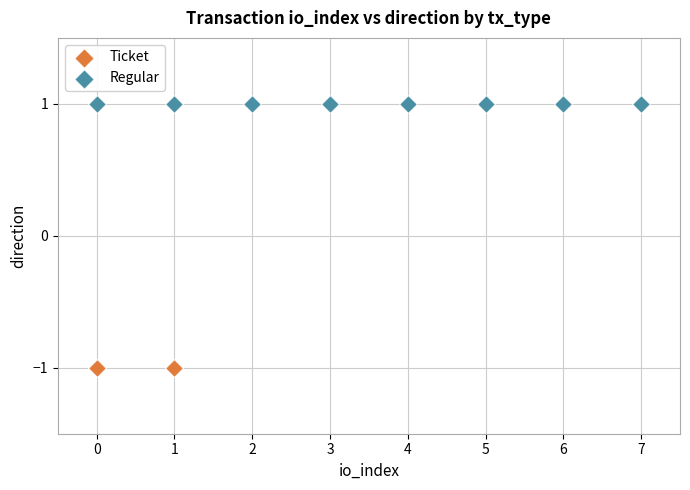

Which series contains the highest Y value?

Regular